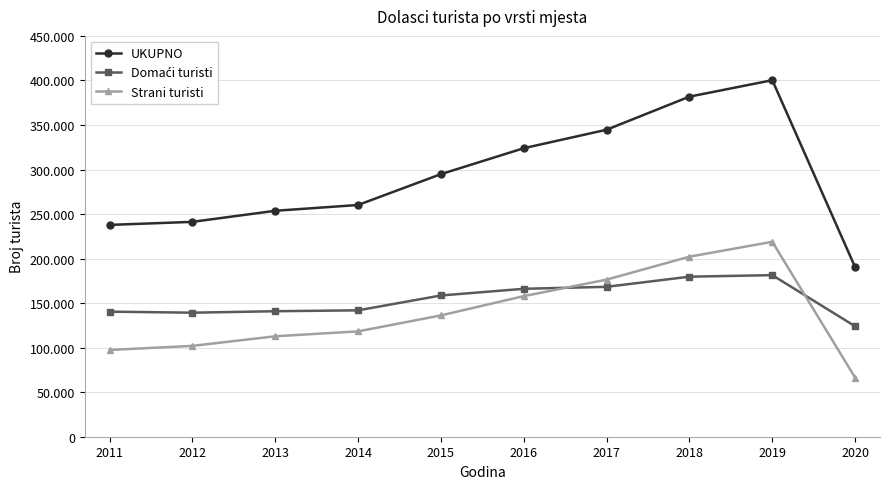

What are all the series names shown in the legend?

UKUPNO, Domaći turisti, Strani turisti